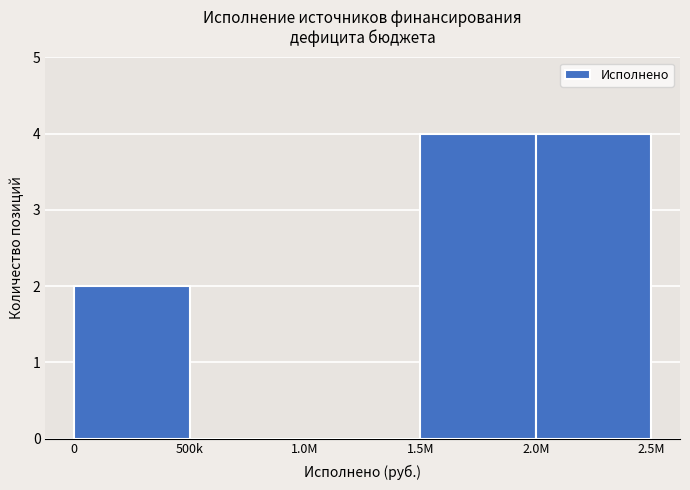

Reading right to left, extract all data points from this chart.

2.0M=4	1.5M=4	1.0M=0	500k=0	0=2